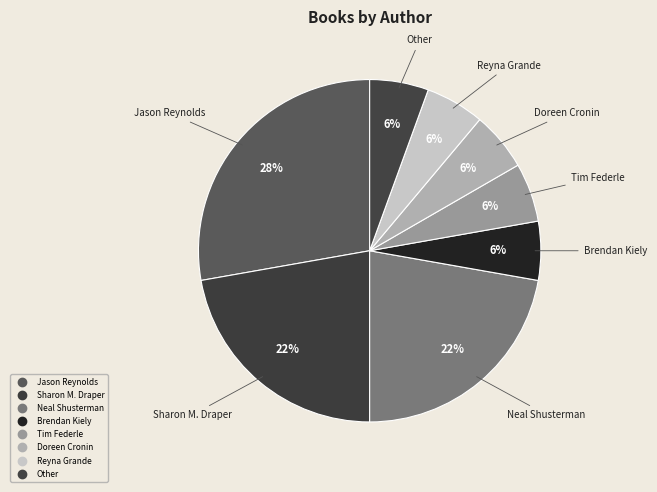

Count the number of slices in the pie.

8